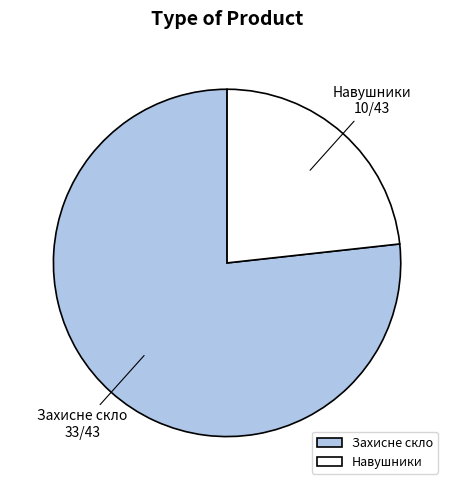

Do Захисне скло and Навушники together represent more than half of the pie?

Yes